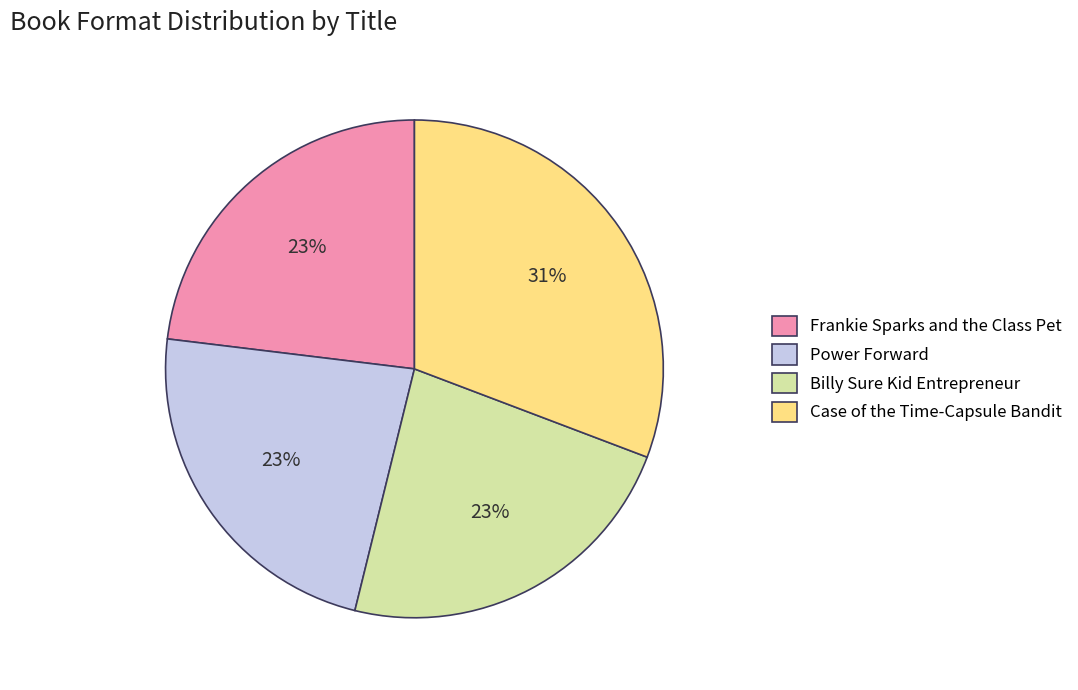

Approximately how many times larger is the value at Case of the Time-Capsule Bandit compared to Frankie Sparks and the Class Pet?

1.3